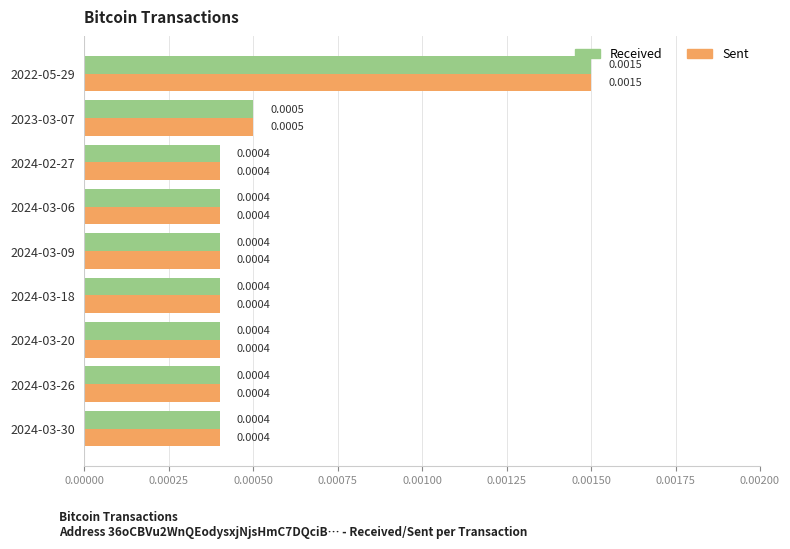

At which category is the sum across all series the highest?

2022-05-29